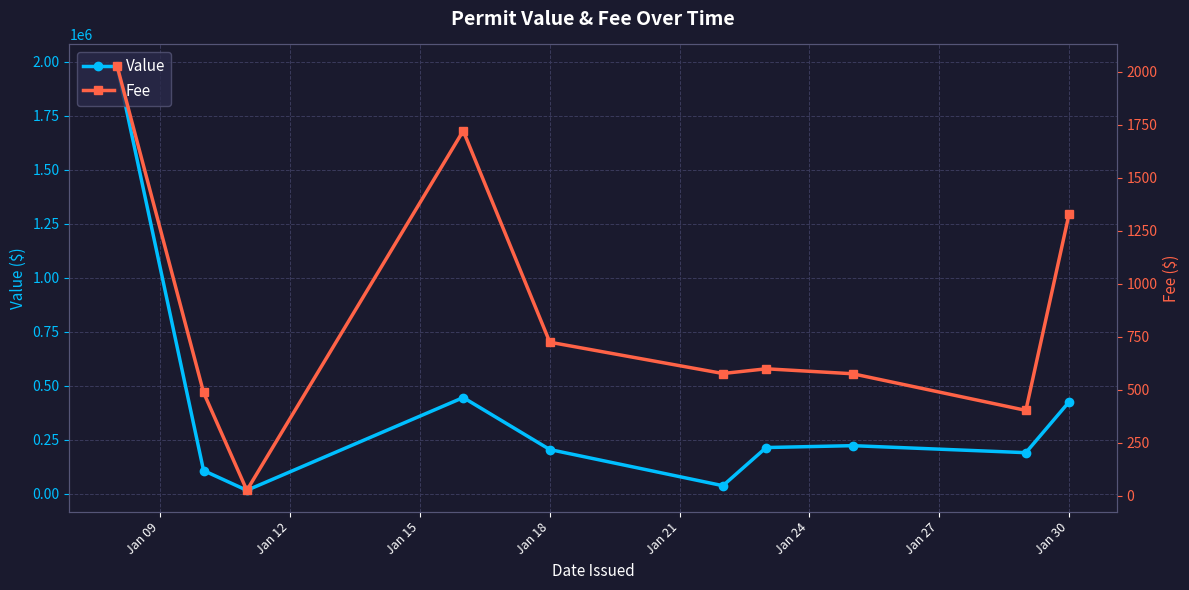

How many values in the Value series are below 213250?

5